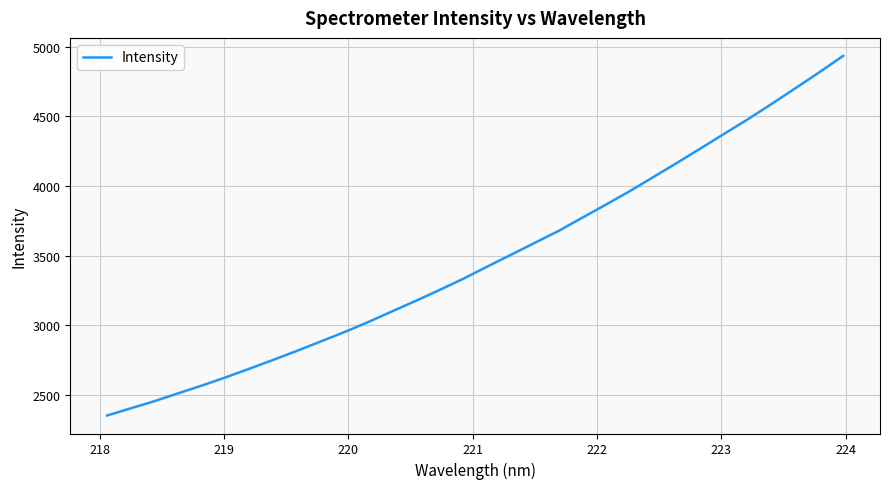

What is the smallest value displayed?

2353.8